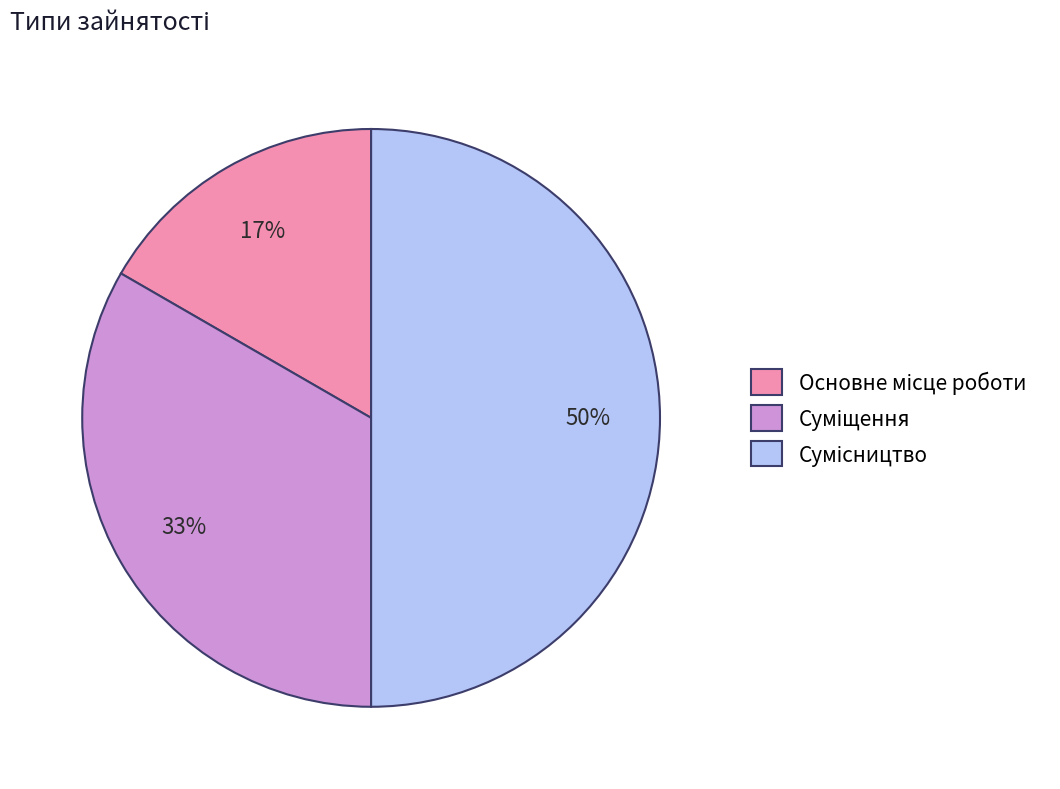

How many segments does this pie chart have?

3